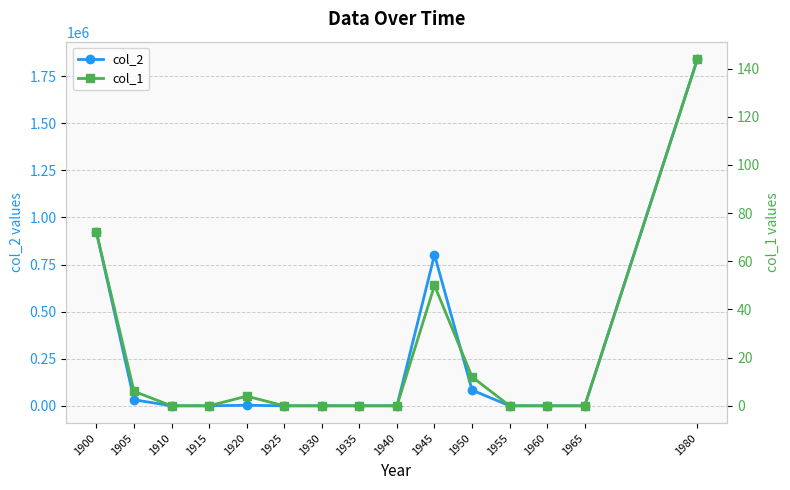

Which category has the lowest value in the col_2 series?

1910